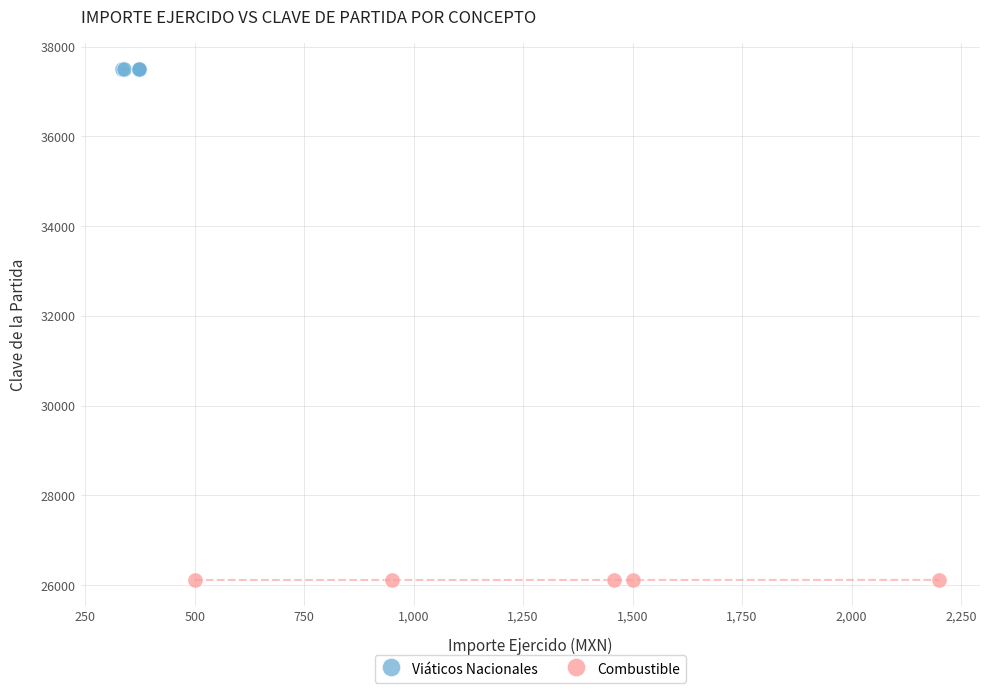

Which series contains the lowest Y value?

Combustible